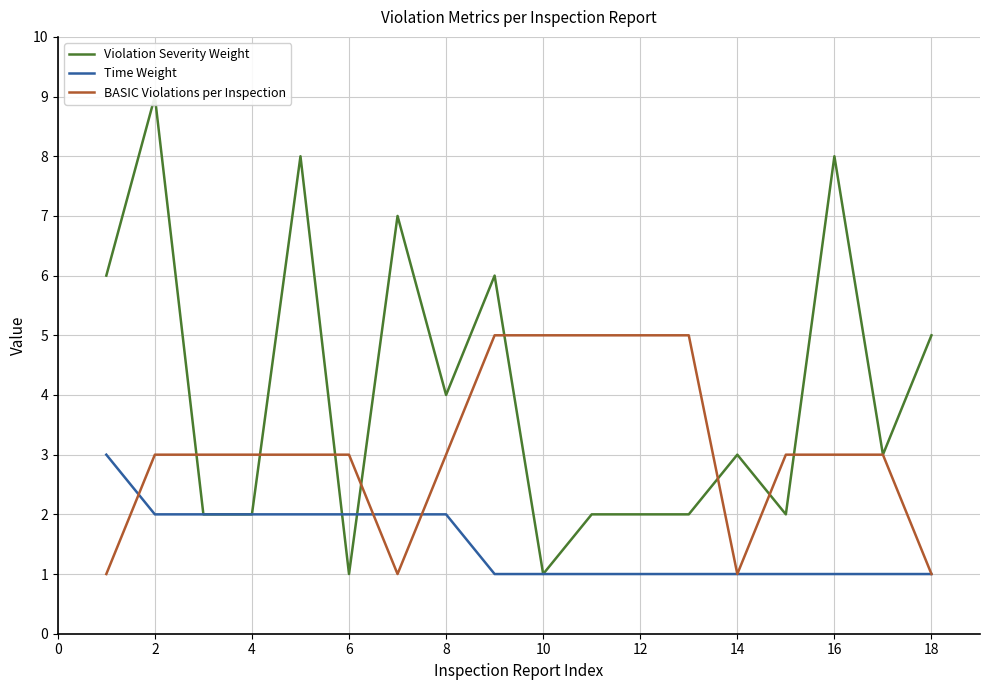

List the series in order of their overall mean, highest first.

Violation Severity Weight, BASIC Violations per Inspection, Time Weight